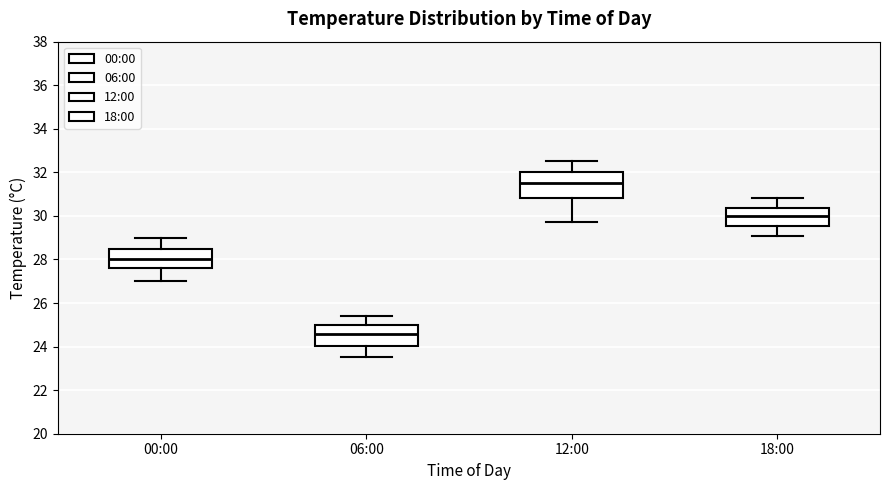

Which box is the tallest, from its lower edge to its upper edge?

12:00